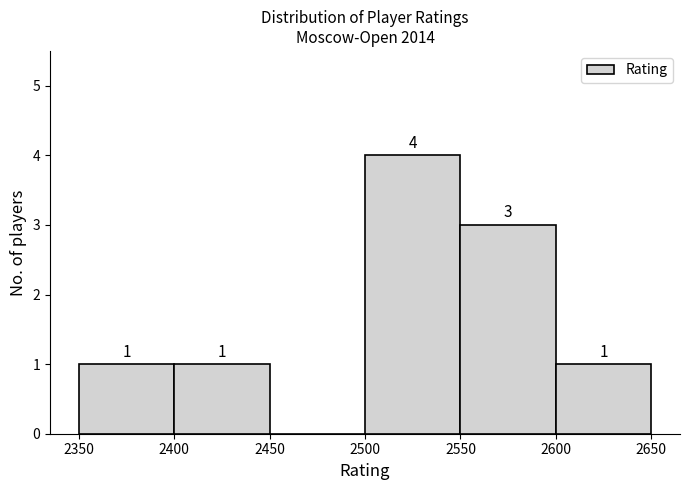

Over which range of the x-axis is the bar tallest?

2500 to 2550